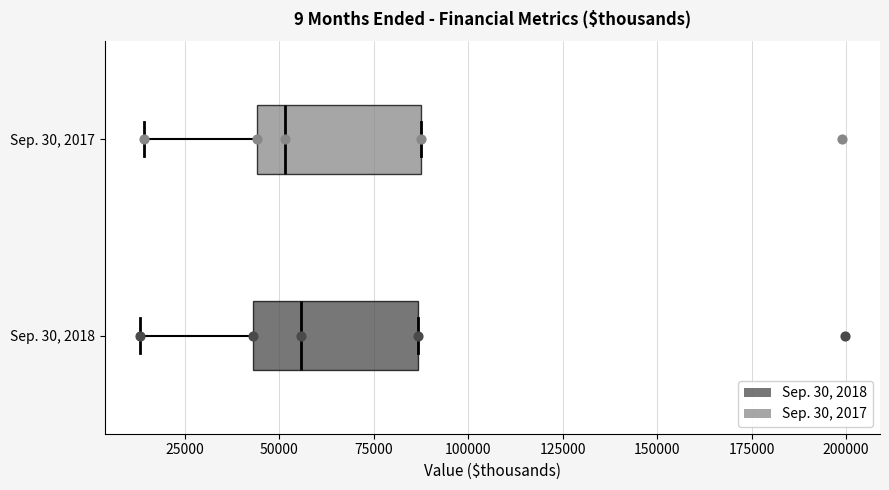

Where is the right edge of the box for Sep. 30, 2017 on the x-axis? The values are not printed on the chart, so give them approximately, as read against the axis.

90000